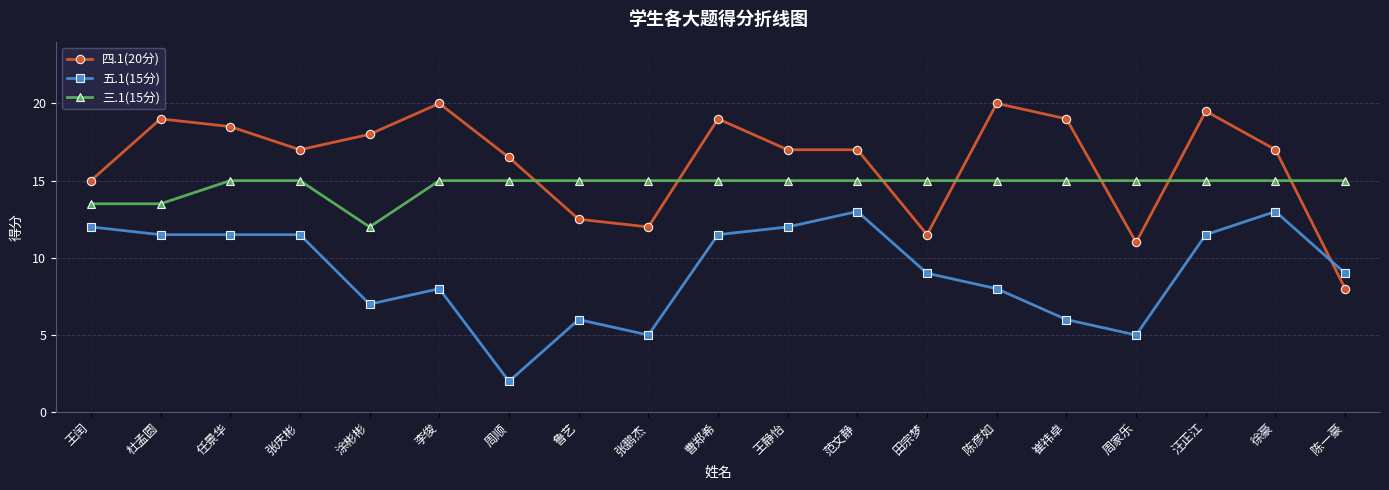

What is the spread (max minus min) of values at 田宗梦?

6.0